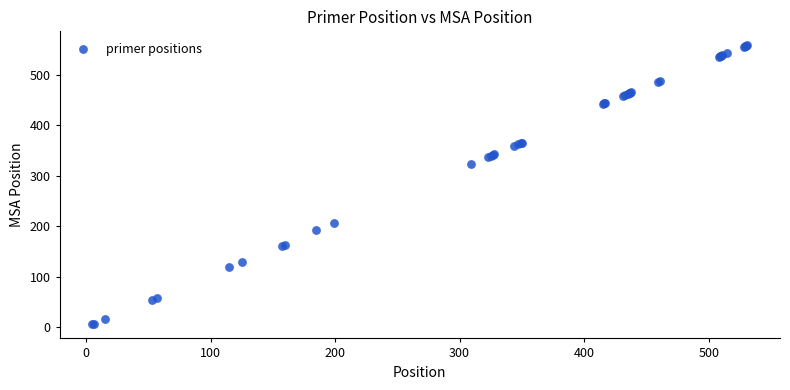

What Y value in the scatter plot is closest to 282?

324